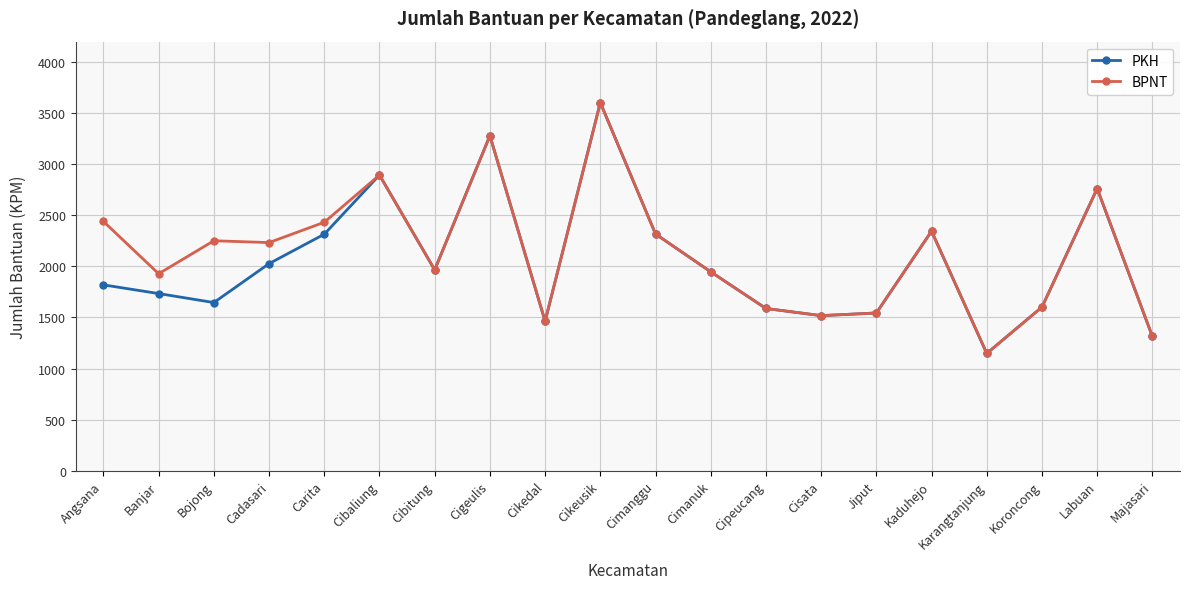

What is the total value across all series at Cipeucang?

3176